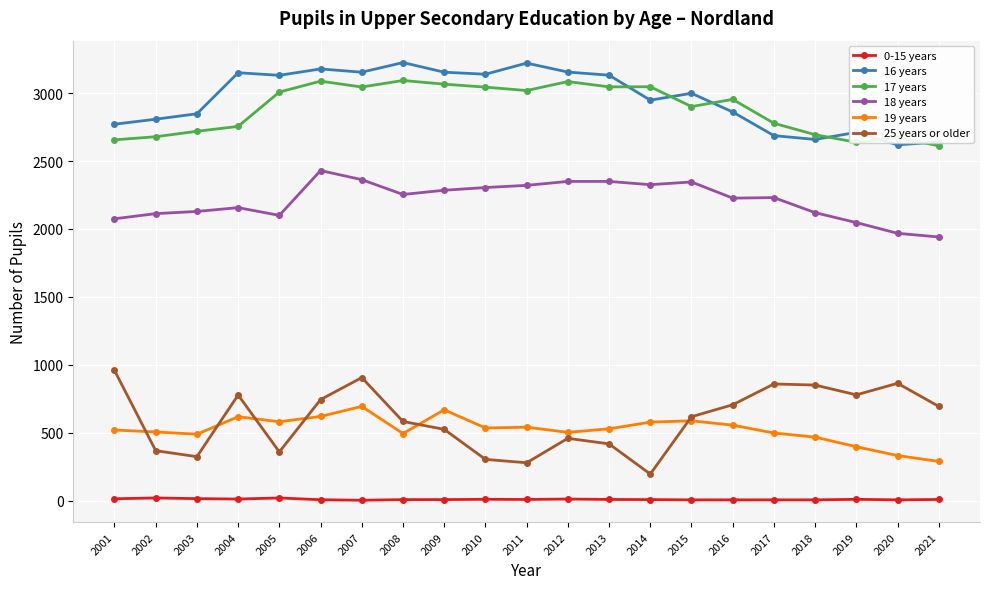

How many values in the 18 years series are below 2231?

10